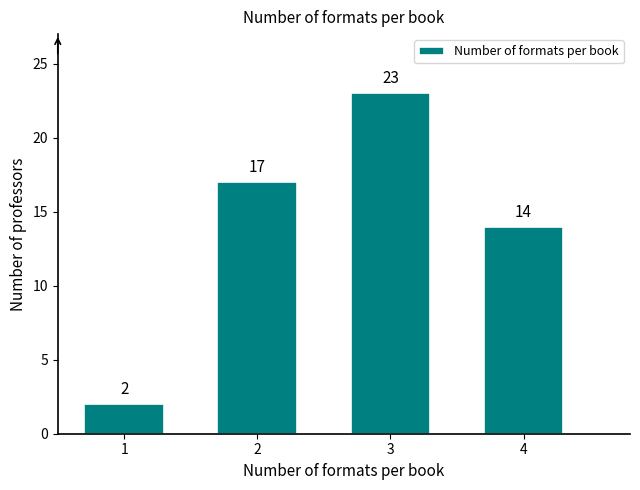

Reading right to left, transcribe all the data shown in this chart.

4=14	3=23	2=17	1=2